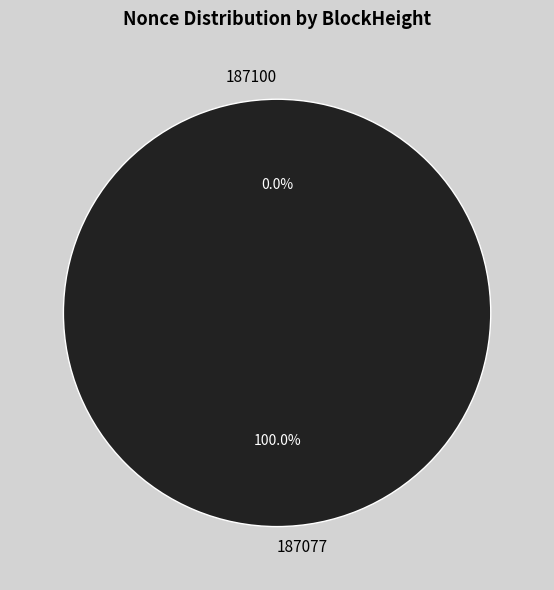

Is the sum of 187077 and 187100 greater than half?

Yes